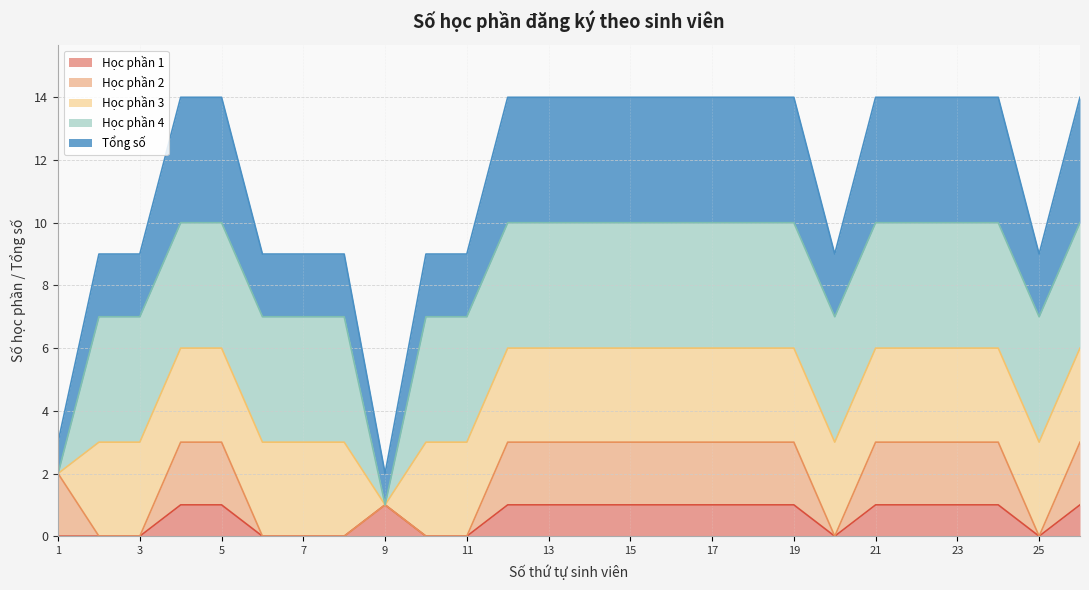

Rank the categories by Tổng số value from highest to lowest.

4, 5, 12, 13, 14, 15, 16, 17, 18, 19, 21, 22, 23, 24, 26, 2, 3, 6, 7, 8, 10, 11, 20, 25, 1, 9